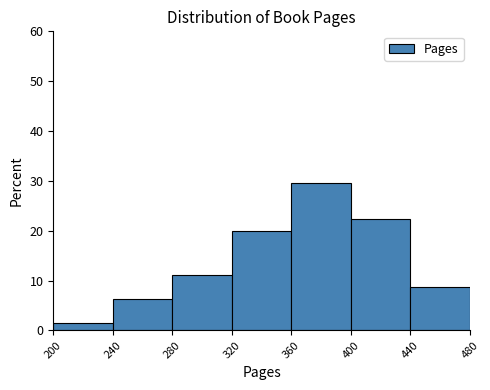

Reading left to right, list every bar in this chart as the range it spans on the x-axis followed by its height. The values are not printed on the chart, so give them approximately, as read against the axis.

200 to 240: 2
240 to 280: 6
280 to 320: 11
320 to 360: 20
360 to 400: 30
400 to 440: 22
440 to 480: 9